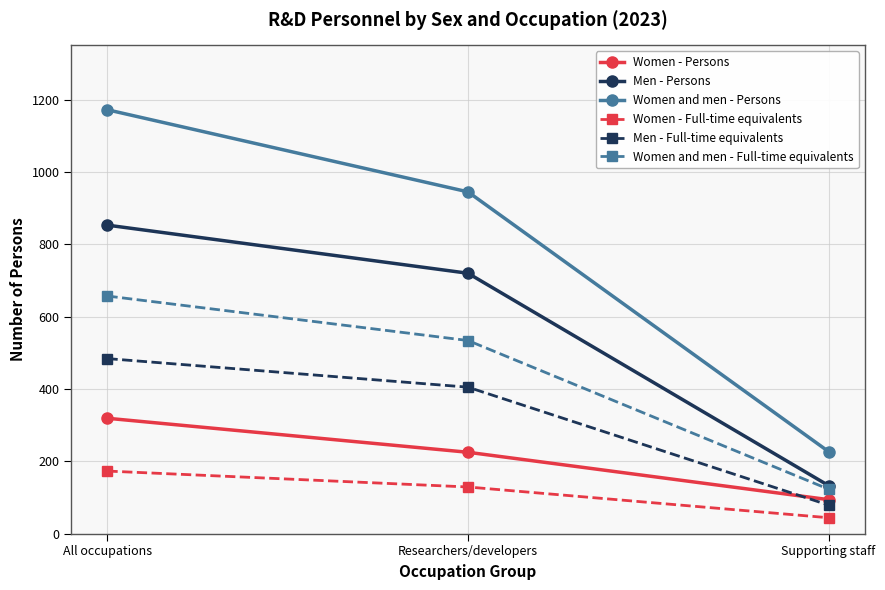

Is it true that Women and men - Persons equals 1172 at All occupations?

True